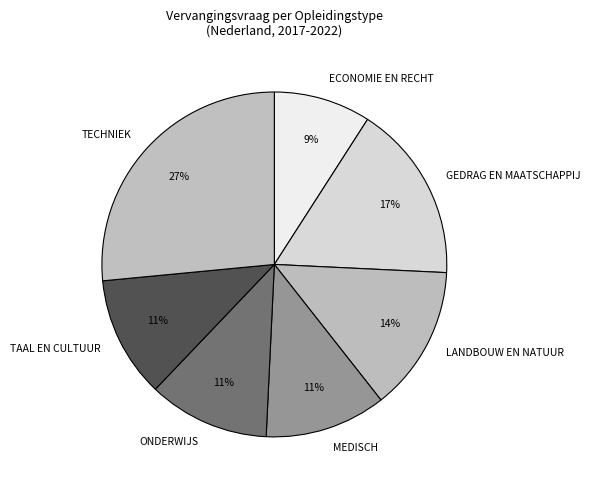

Combined, do TAAL EN CULTUUR and GEDRAG EN MAATSCHAPPIJ account for over 50%?

No